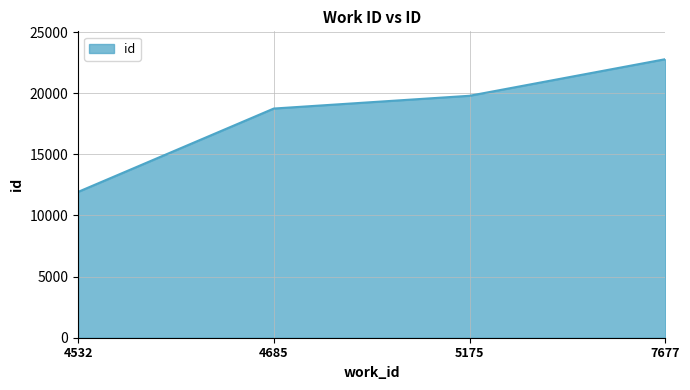

What is the smallest value displayed?

11922